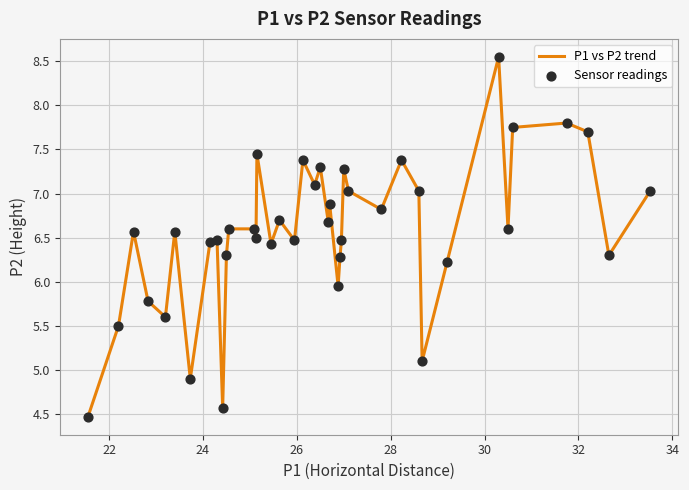

What is the difference between the maximum and minimum values?

4.1